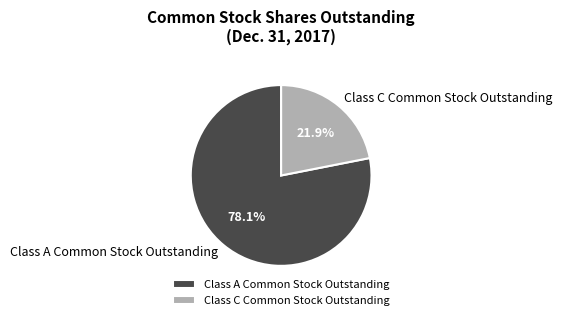

Rank the categories by value from lowest to highest.

Class C Common Stock Outstanding, Class A Common Stock Outstanding